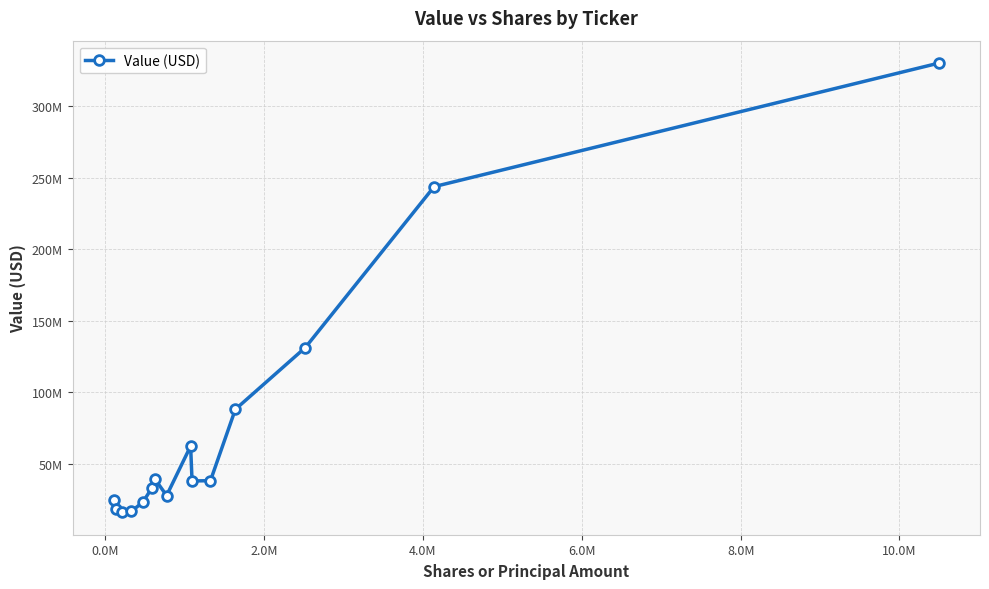

Does the chart have visible grid lines?

Yes